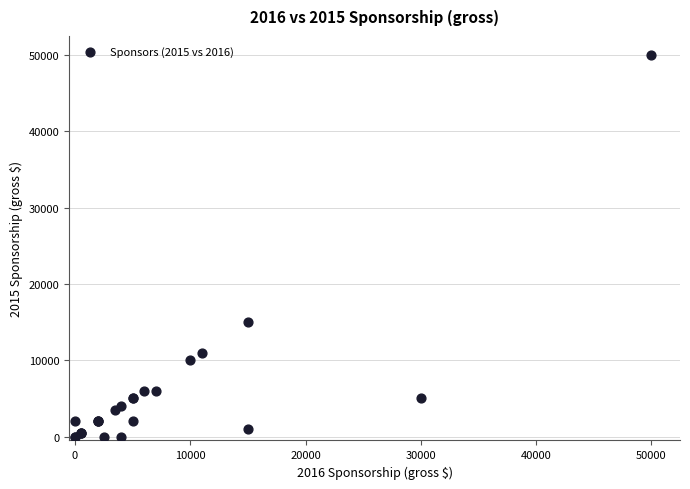

What Y value in the scatter plot is closest to 25000?

15000